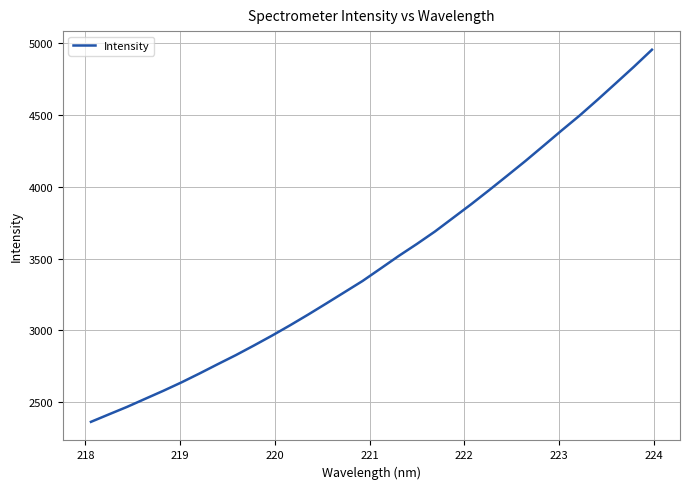

What is the difference between the maximum and minimum values?

2589.6